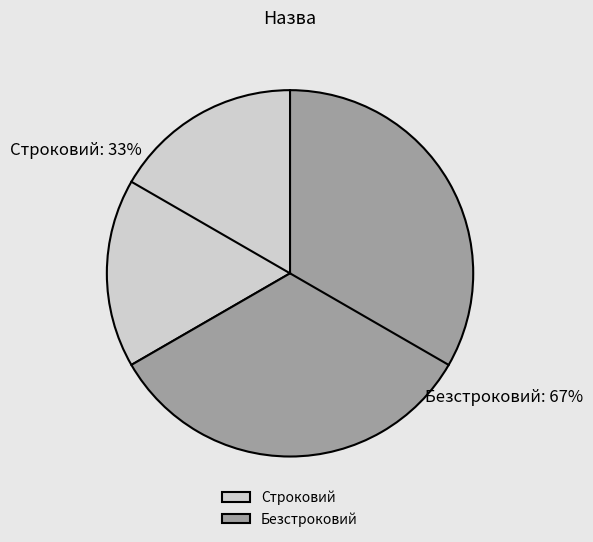

Does Строковий account for over 50% of the chart?

No